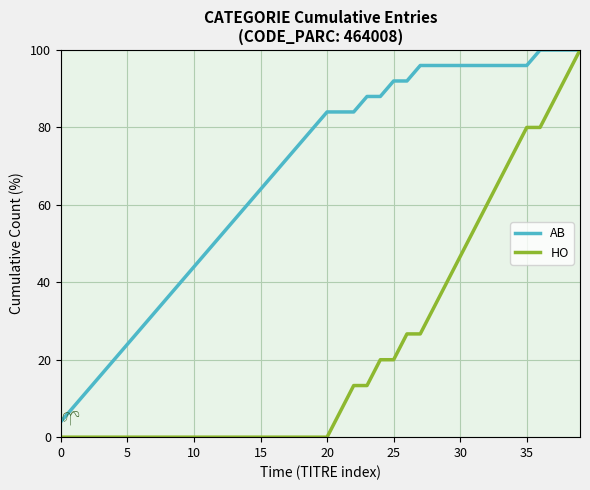

What are all the series names shown in the legend?

AB, HO